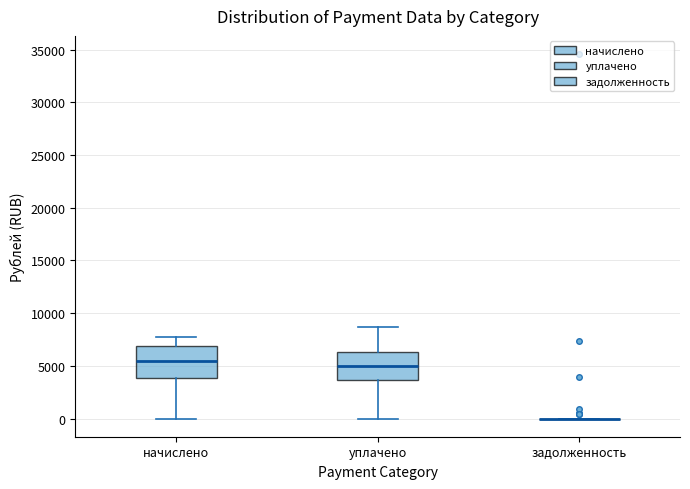

Reading left to right, read every box against the y-axis: the position of its median line, the range the box covers, and the ends of its whiskers. The values are not printed on the chart, so give them approximately, as read against the axis.

начислено: median 5500, box 4000 to 7000, whiskers 0 to 8000
уплачено: median 5000, box 3500 to 6500, whiskers 0 to 8500
задолженность: box collapsed to a line at 0, whiskers 0 to 0